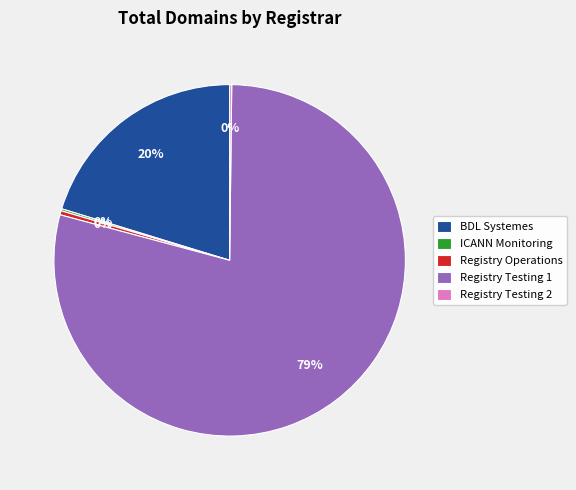

The Registry Testing 1 slice represents 79% of the pie. True or false?

True